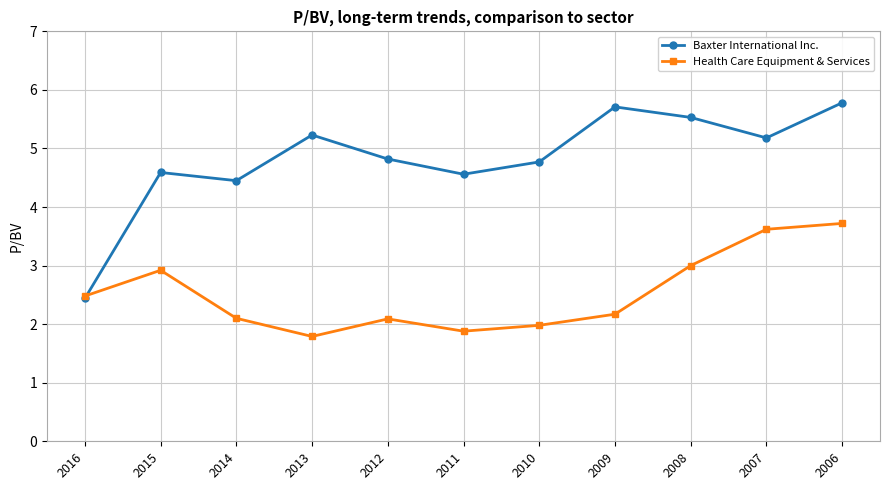

What is the total value across all series at 2009?

7.9